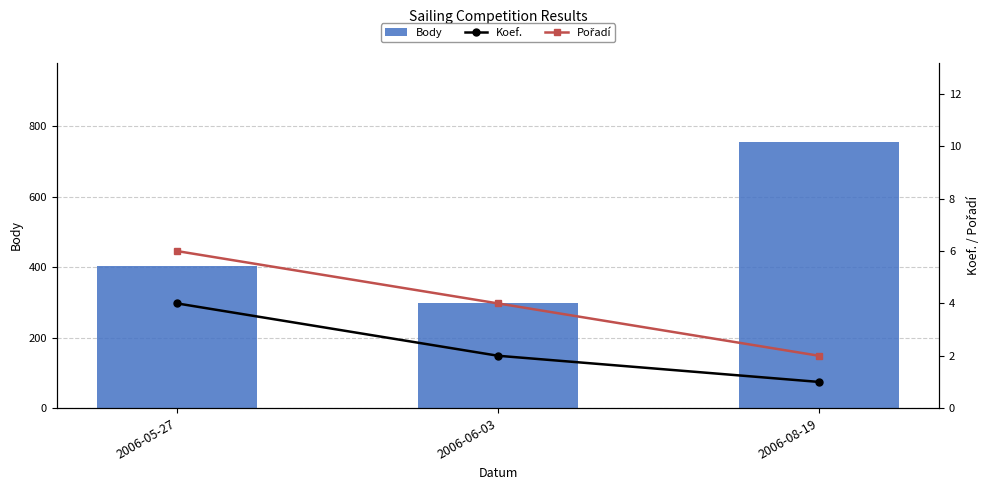

What is the maximum value shown in the chart?

754